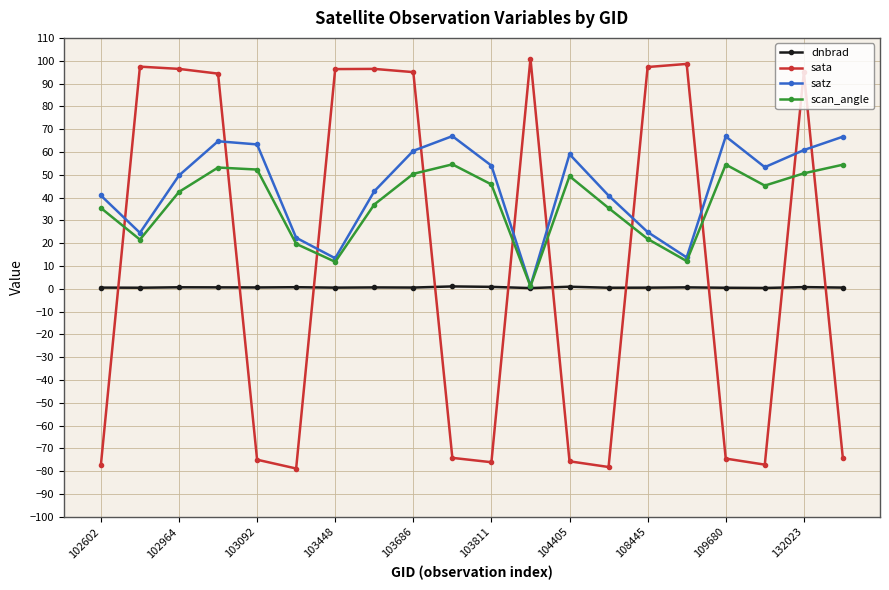

What are all the series names shown in the legend?

dnbrad, sata, satz, scan_angle